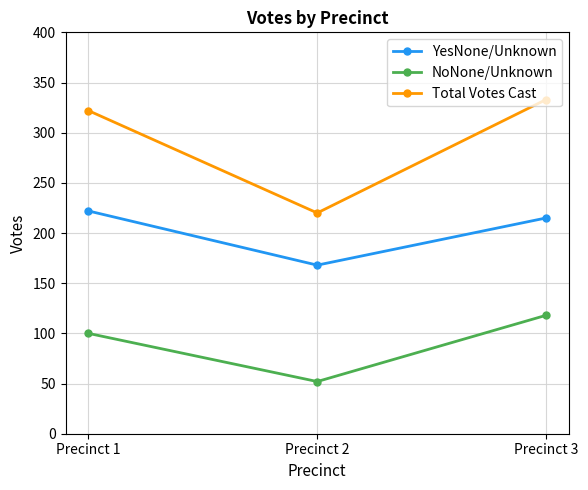

The Total Votes Cast series shows 220 at Precinct 2. True or false?

True